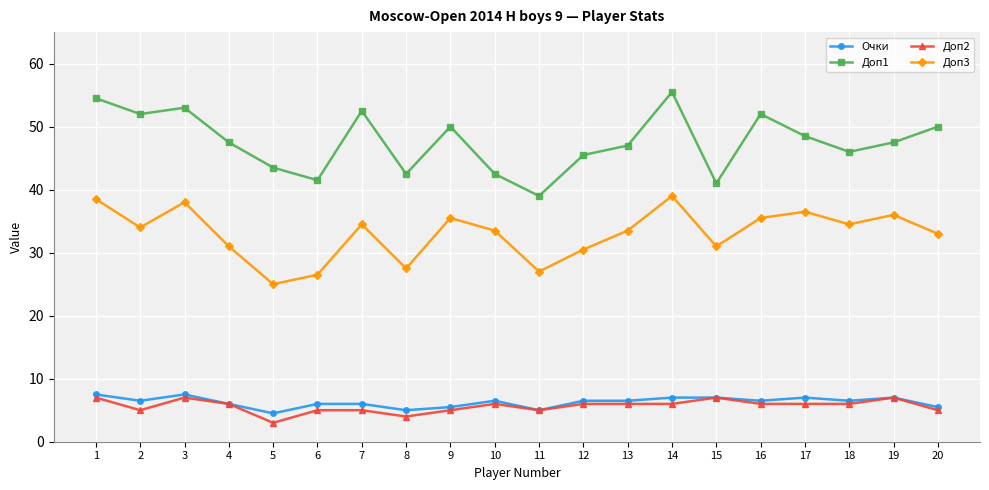

Is it true that Доп1 equals 79.8 at 2?

False